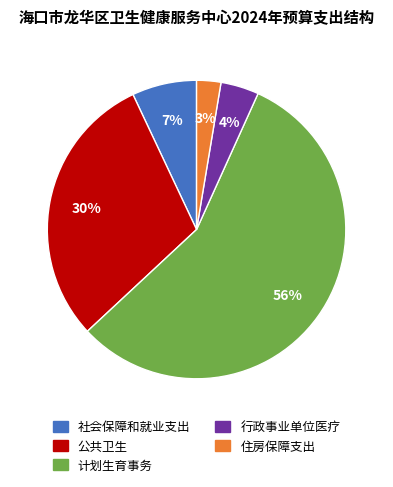

What percentage is the 行政事业单位医疗 slice, to the nearest percent?

4%